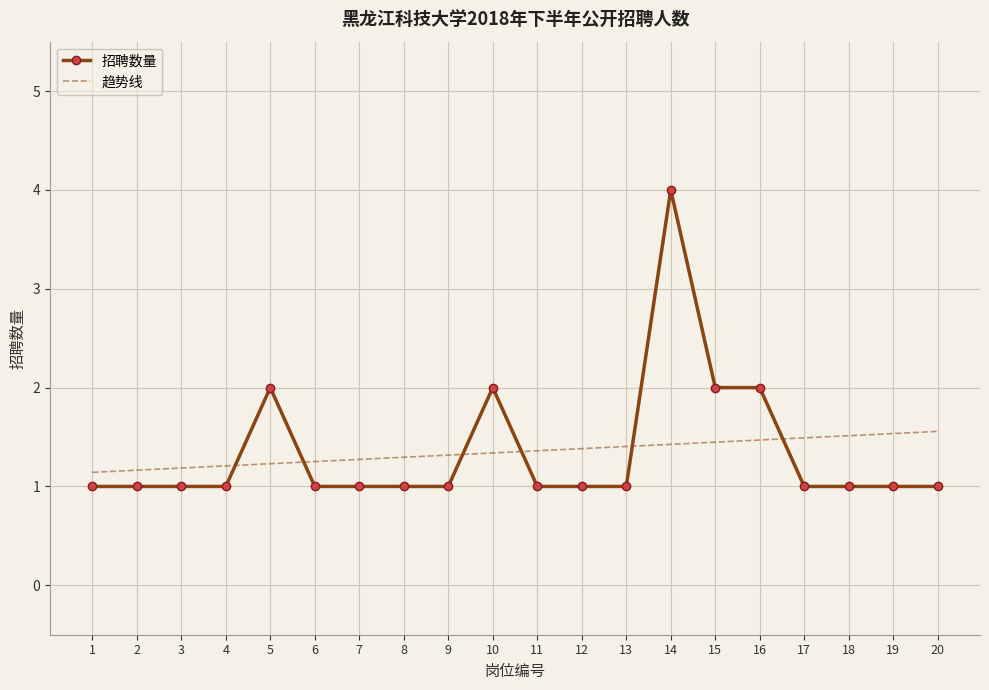

Which label corresponds to the smallest value in the chart?

1